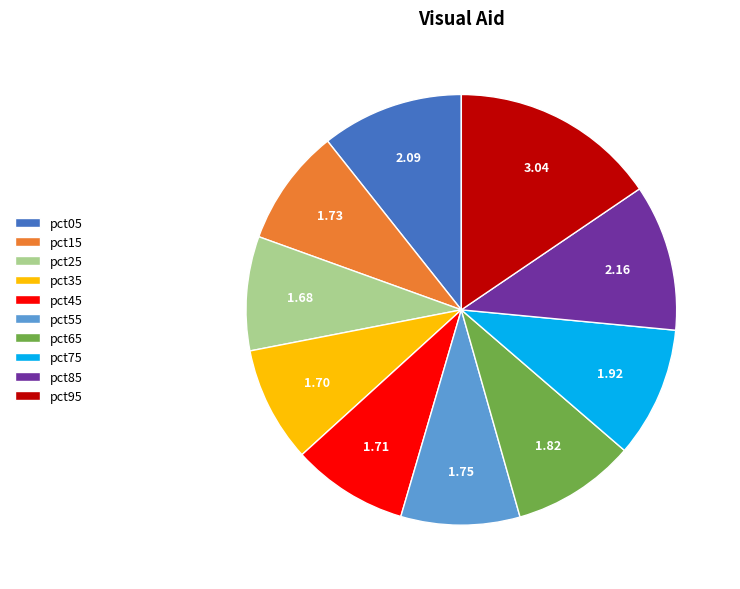

True or false: pct35 accounts for 2% of the total.

False